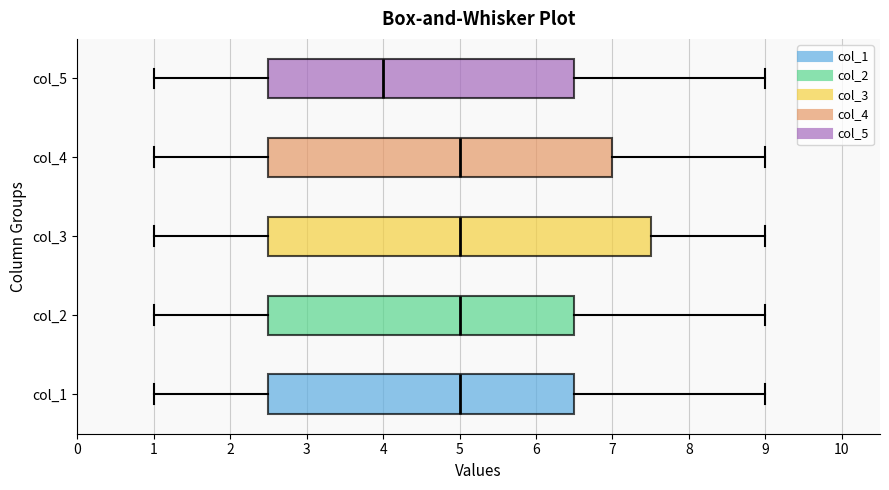

Reading bottom to top, read every box against the x-axis: the position of its median line, the range the box covers, and the ends of its whiskers. The values are not printed on the chart, so give them approximately, as read against the axis.

col_1: median 5.0, box 2.5 to 6.5, whiskers 1.0 to 9.0
col_2: median 5.0, box 2.5 to 6.5, whiskers 1.0 to 9.0
col_3: median 5.0, box 2.5 to 7.5, whiskers 1.0 to 9.0
col_4: median 5.0, box 2.5 to 7.0, whiskers 1.0 to 9.0
col_5: median 4.0, box 2.5 to 6.5, whiskers 1.0 to 9.0